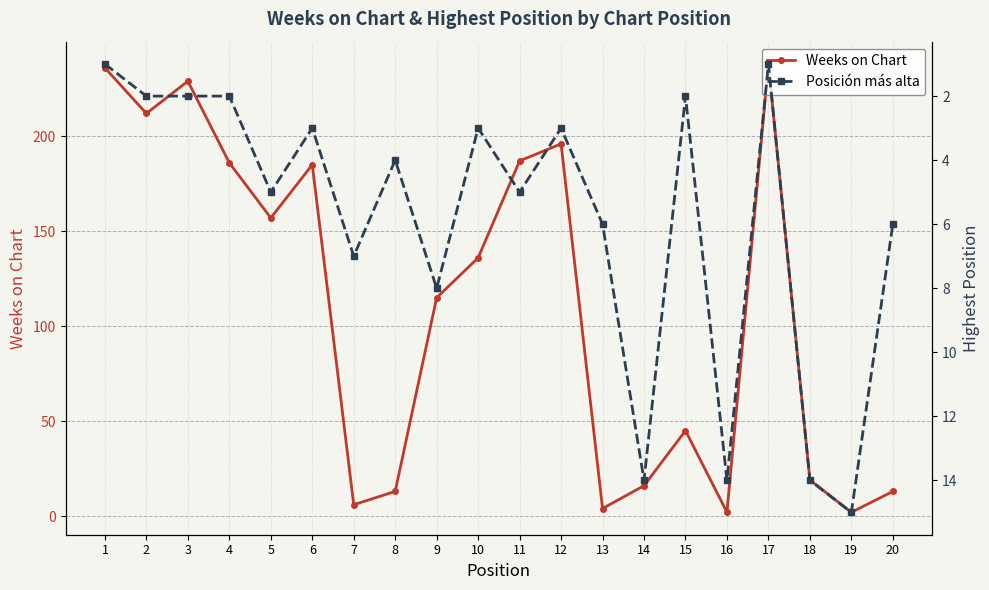

What is the sum of the Posición más alta values at 14 and 5?

19